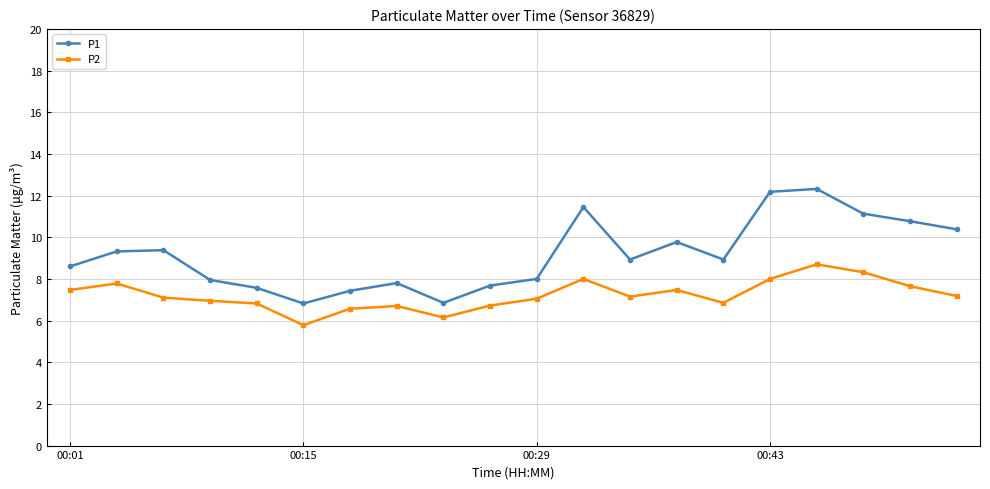

Rank the series by their average value, from highest to lowest.

P1, P2